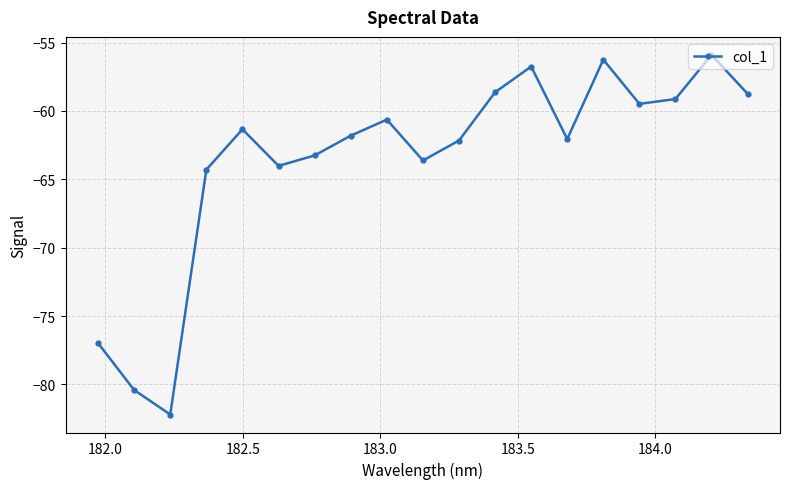

Count the number of data series in this chart.

1